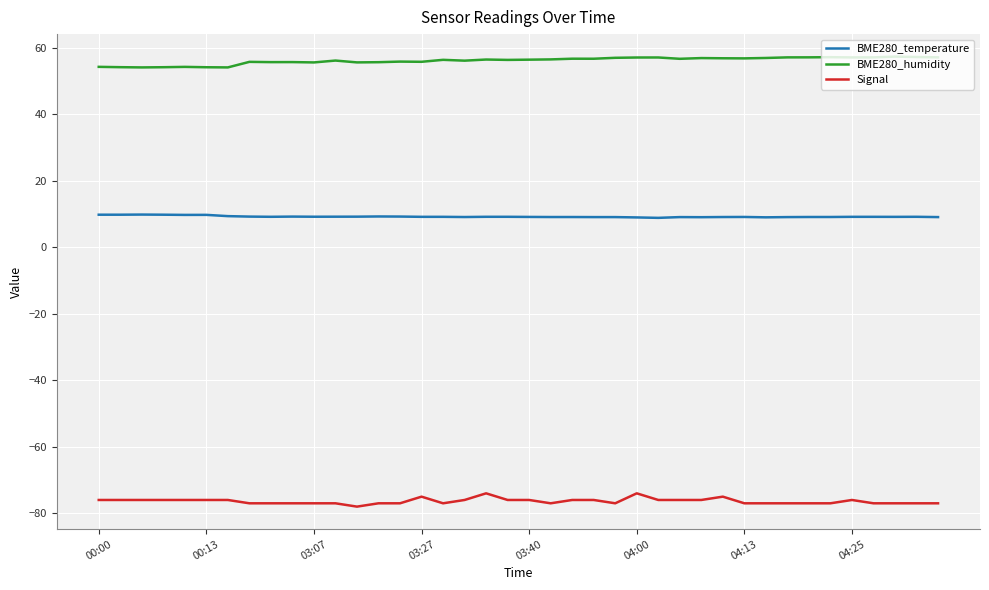

Which series has the largest total across all categories?

BME280_humidity